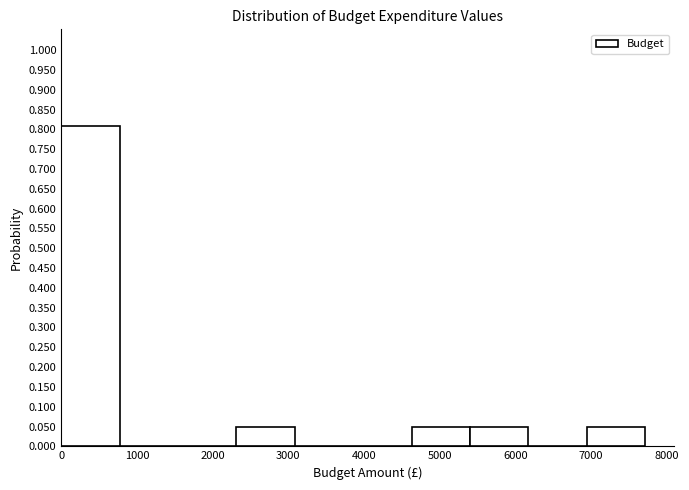

Reading left to right, transcribe this chart: for each bar, give the range it covers on the x-axis and its height. Neither the bar edges nor the heights are printed on the chart, so give them approximately, as read against the axes.

0 to 800: 0.81
800 to 1500: 0
1500 to 2300: 0
2300 to 3100: 0.05
3100 to 3900: 0
3900 to 4600: 0
4600 to 5400: 0.05
5400 to 6200: 0.05
6200 to 6900: 0
6900 to 7700: 0.05